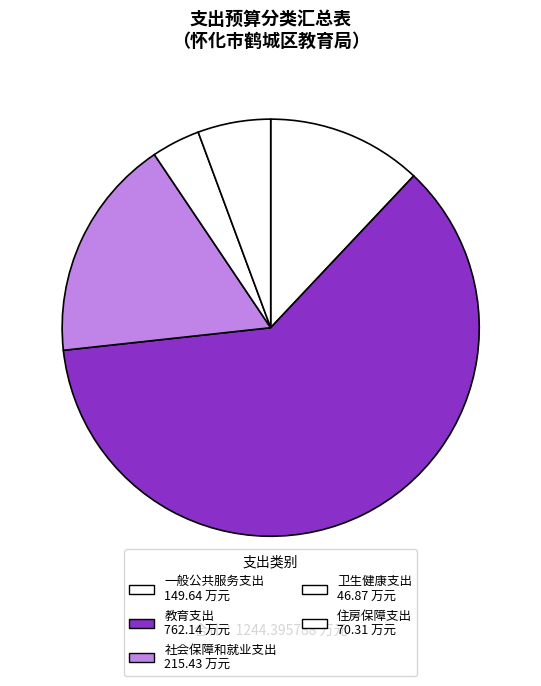

True or false: 住房保障支出 accounts for 13% of the total.

False